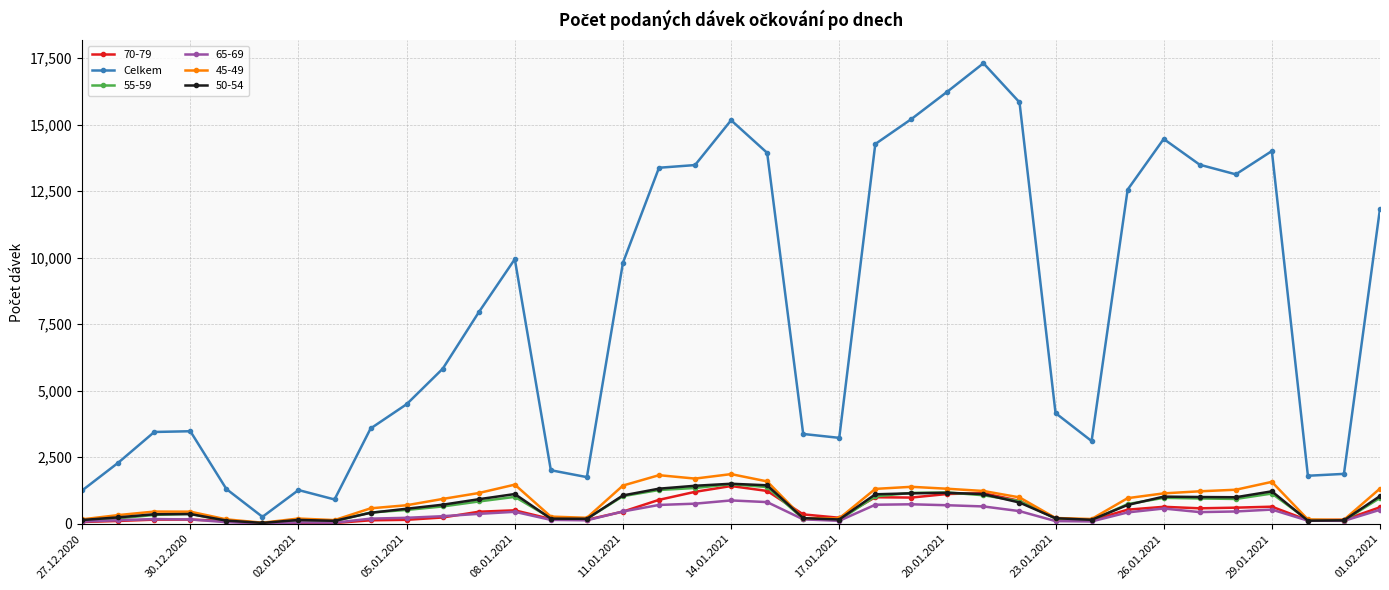

True or false: 45-49 has more than 2 points higher than both neighbors.

True